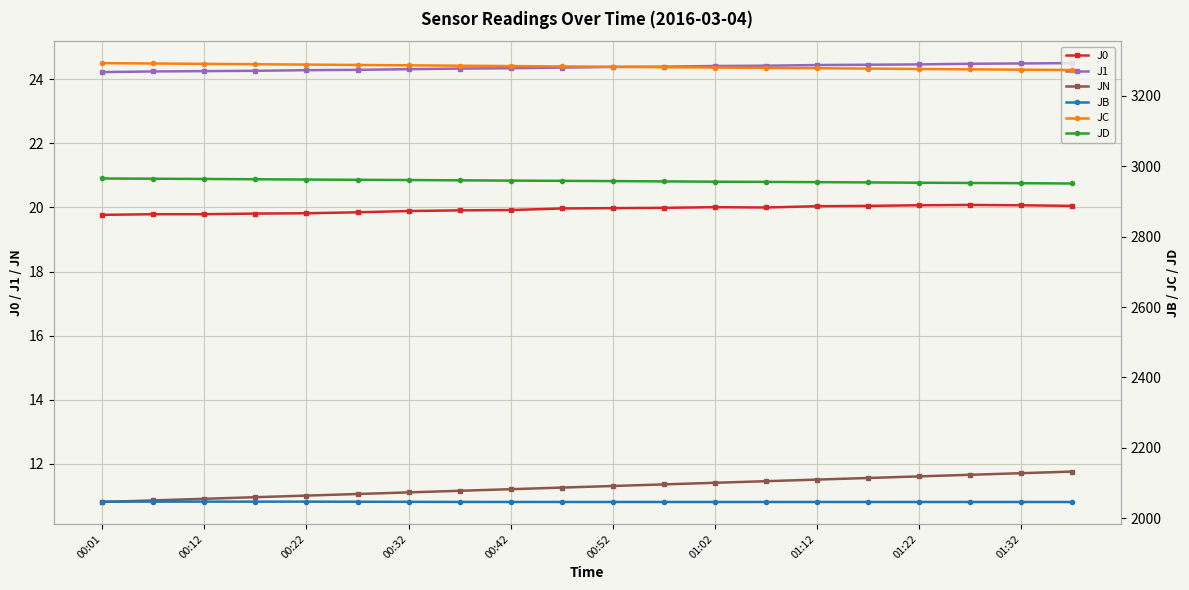

What is the difference between the J0 values at 01:22 and 00:32?

0.2